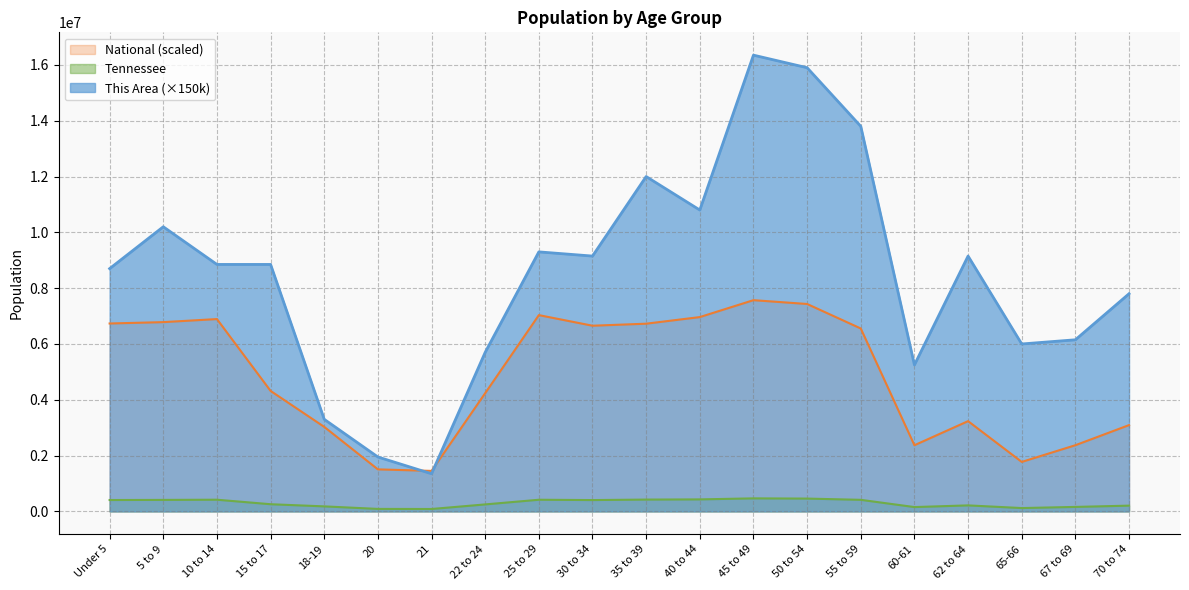

Which category has the lowest value in the Tennessee series?

21